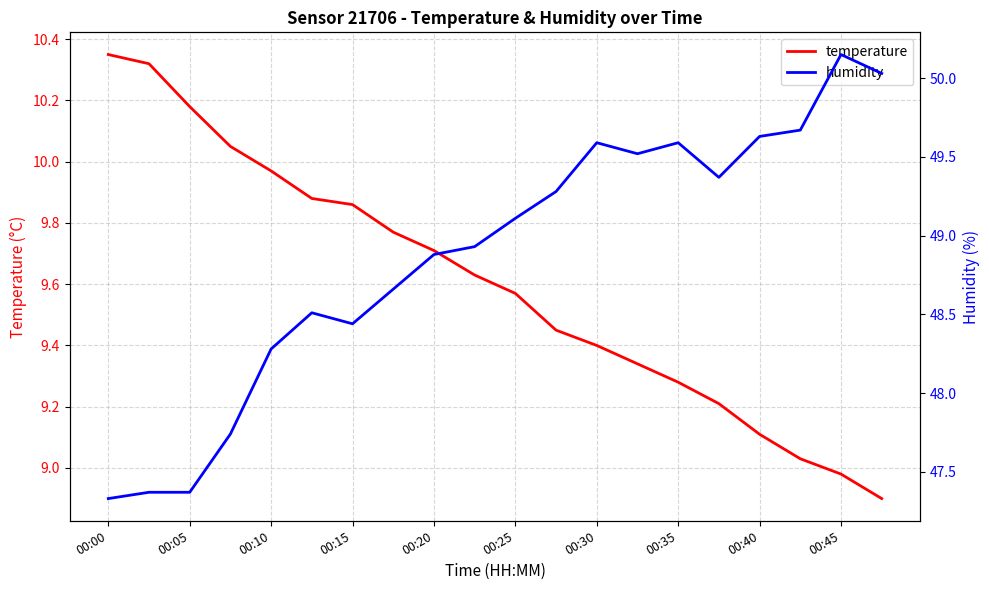

Which has a higher value, 00:00 or 00:35?

00:00